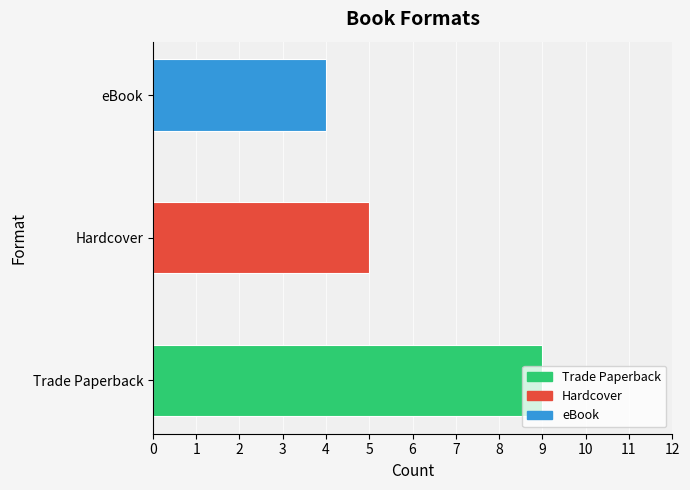

Is it true that the value at Hardcover is 2?

False